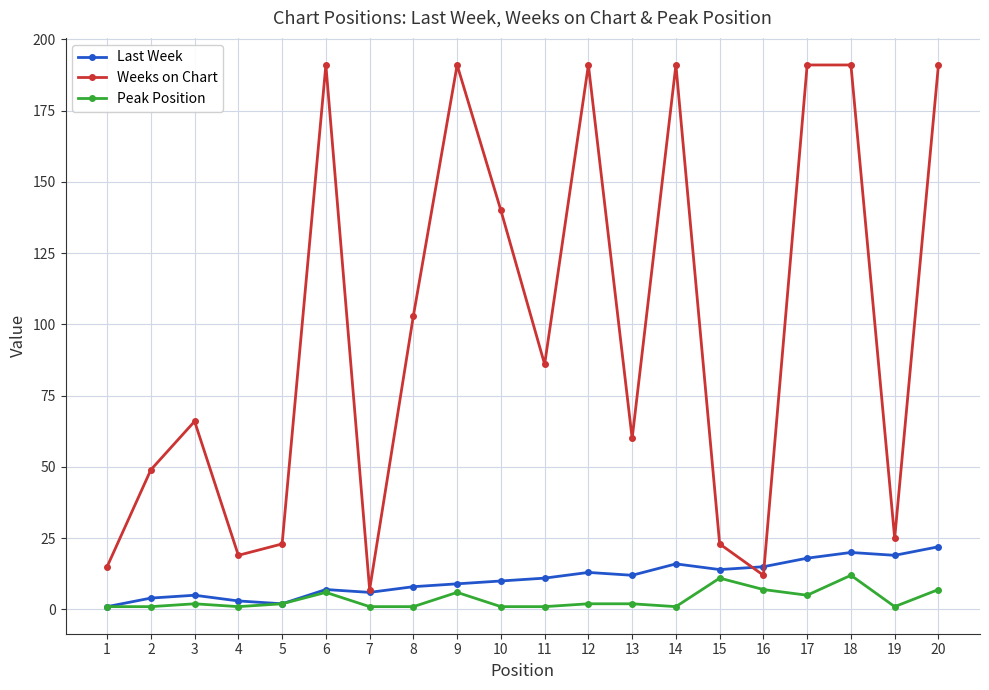

The Last Week series shows 11 at 11. True or false?

True